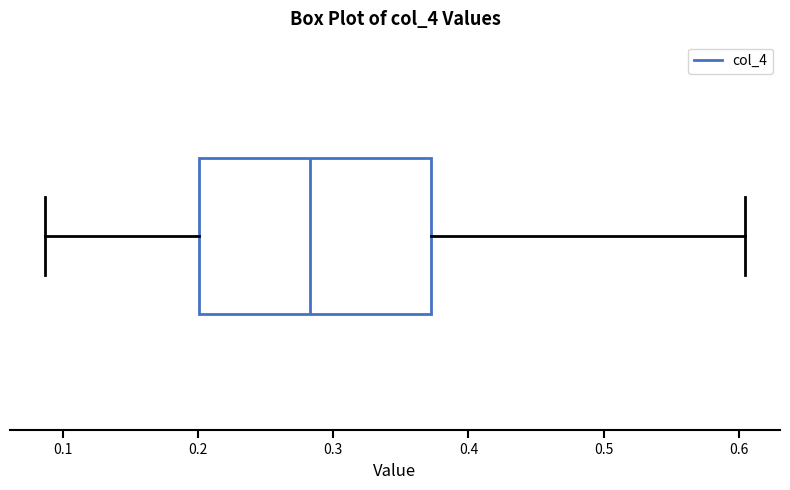

Read this box plot against the x-axis: the position of the median line, the range covered by the box, and the ends of both whiskers. The values are not printed on the chart, so give them approximately, as read against the axis.

median 0.28, box 0.20 to 0.37, whiskers 0.09 to 0.60